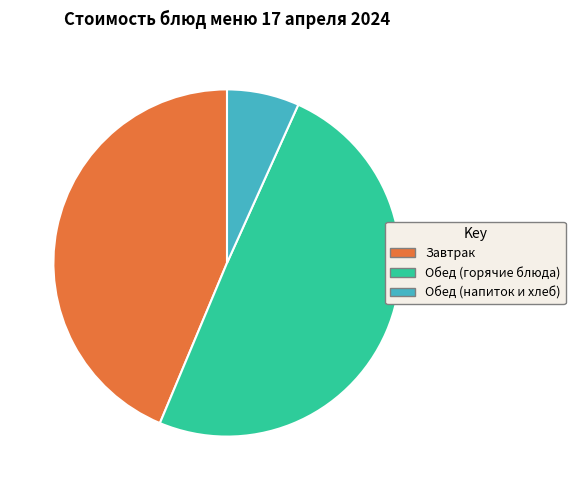

Does Завтрак represent more than half of the total?

No